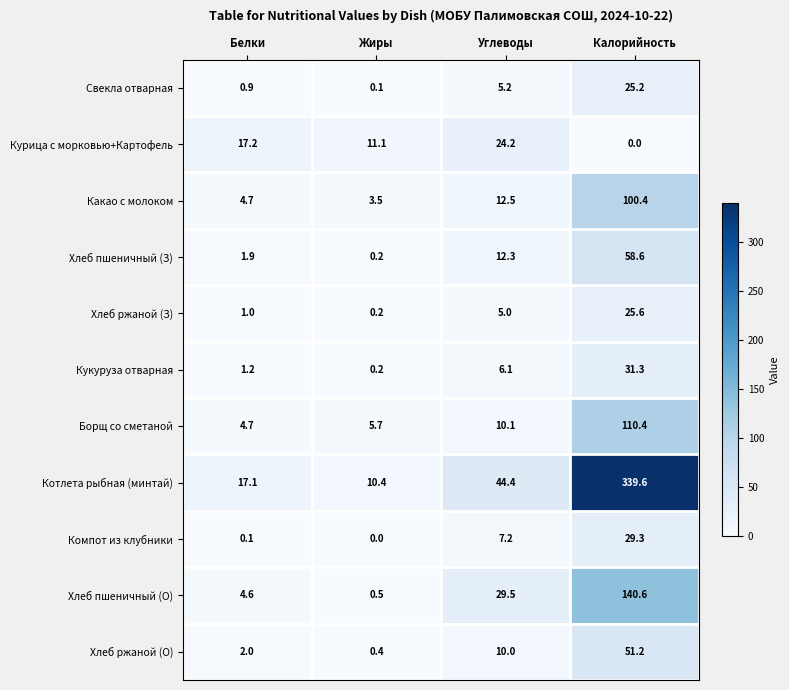

What is the approximate value of Борщ со сметаной at Калорийность?

110.4